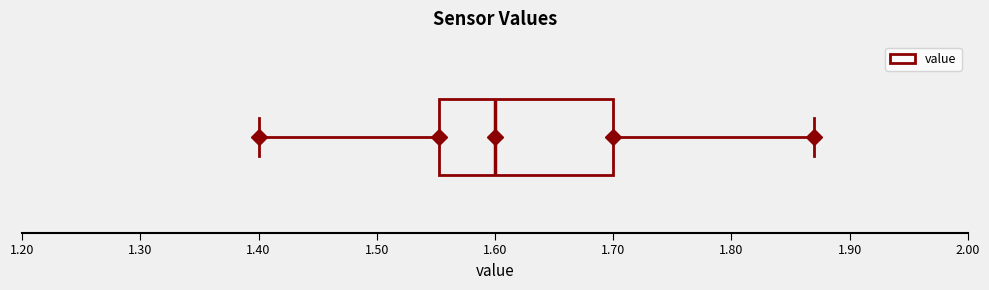

Read this box plot against the x-axis: the position of the median line, the range covered by the box, and the ends of both whiskers. The values are not printed on the chart, so give them approximately, as read against the axis.

median 1.60, box 1.55 to 1.70, whiskers 1.40 to 1.87